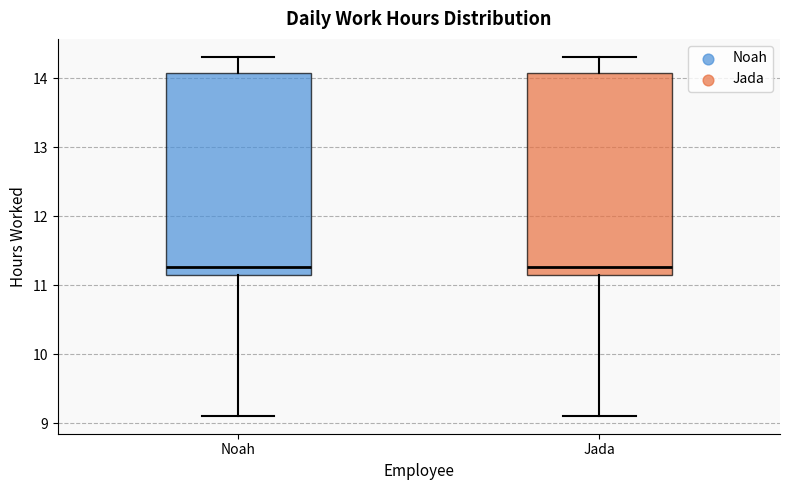

Where does the lower whisker of the box for Jada end on the y-axis? The values are not printed on the chart, so give them approximately, as read against the axis.

9.1